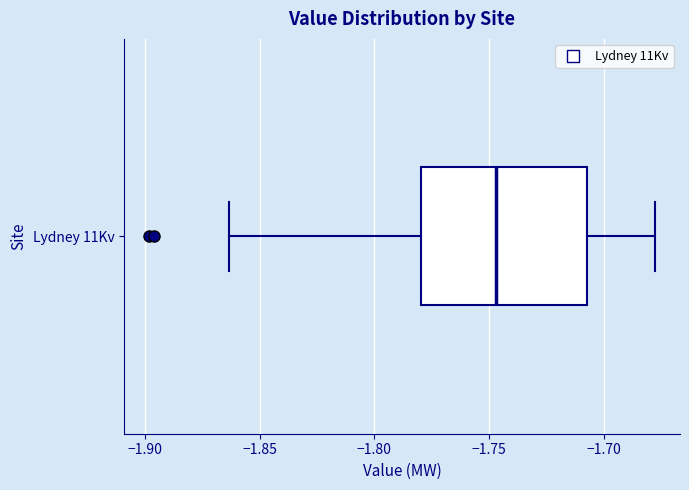

Read this box plot against the x-axis: the position of the median line, the range covered by the box, and the ends of both whiskers. The values are not printed on the chart, so give them approximately, as read against the axis.

median -1.745, box -1.780 to -1.705, whiskers -1.865 to -1.680